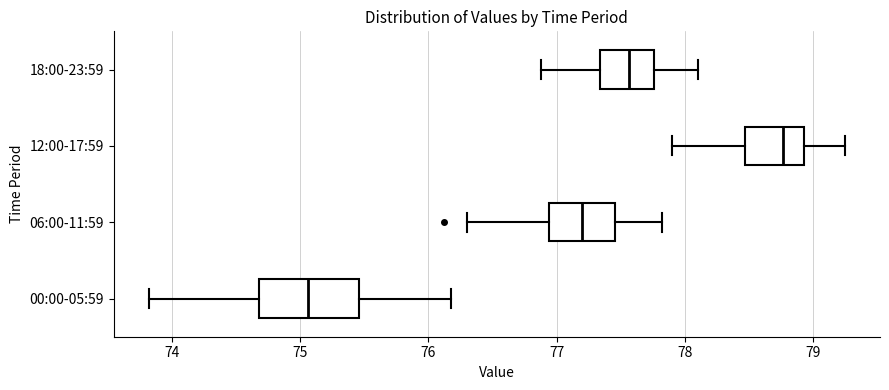

Reading bottom to top, read every box against the x-axis: the position of its median line, the range the box covers, and the ends of its whiskers. The values are not printed on the chart, so give them approximately, as read against the axis.

00:00-05:59: median 75.1, box 74.7 to 75.5, whiskers 73.8 to 76.2
06:00-11:59: median 77.2, box 76.9 to 77.5, whiskers 76.3 to 77.8
12:00-17:59: median 78.8, box 78.5 to 78.9, whiskers 77.9 to 79.3
18:00-23:59: median 77.6, box 77.3 to 77.8, whiskers 76.9 to 78.1